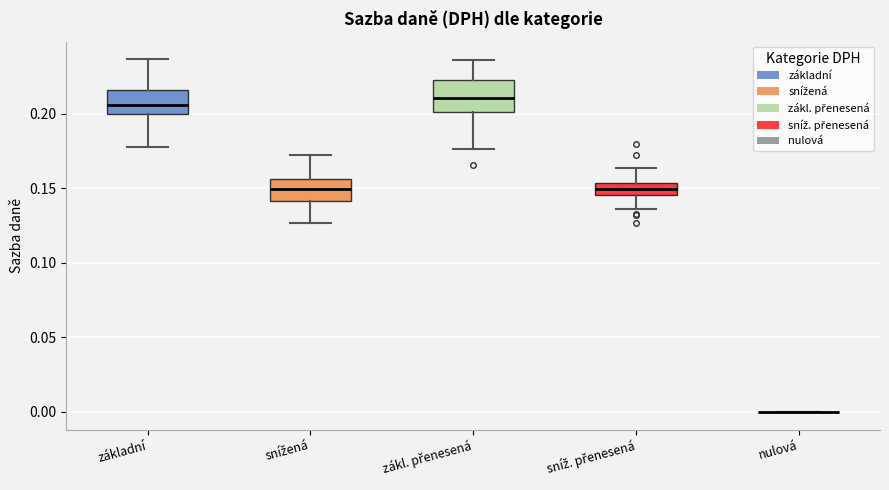

Reading left to right, transcribe this box plot: for each box, give where its median line is, the range the box spans, and where its two whiskers end, as read against the y-axis. The values are not printed on the chart, so give them approximately, as read against the axis.

základní: median 0.205, box 0.200 to 0.215, whiskers 0.180 to 0.235
snížená: median 0.150, box 0.140 to 0.155, whiskers 0.125 to 0.170
zákl. přenesená: median 0.210, box 0.200 to 0.220, whiskers 0.175 to 0.235
sníž. přenesená: median 0.150, box 0.145 to 0.155, whiskers 0.135 to 0.165
nulová: box collapsed to a line at 0.000, whiskers 0.000 to 0.000